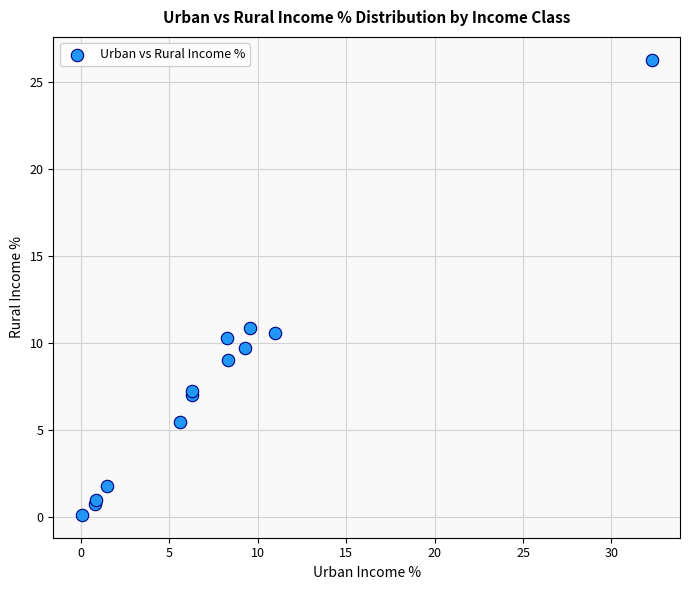

What Y value in the scatter plot is closest to 13?

10.9